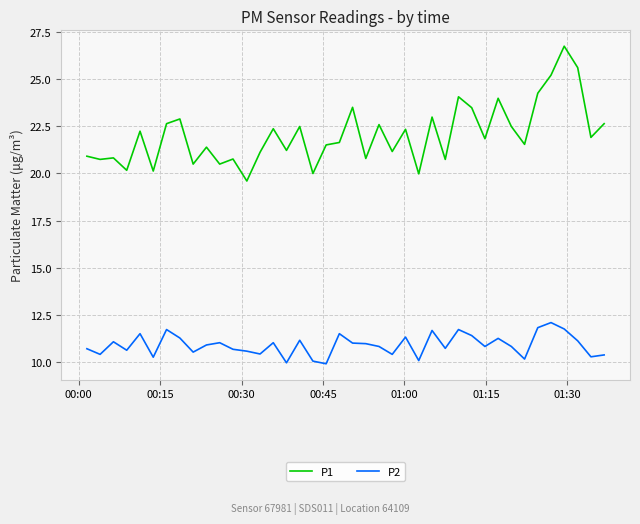

Rank the series by their maximum value, from highest to lowest.

P1, P2